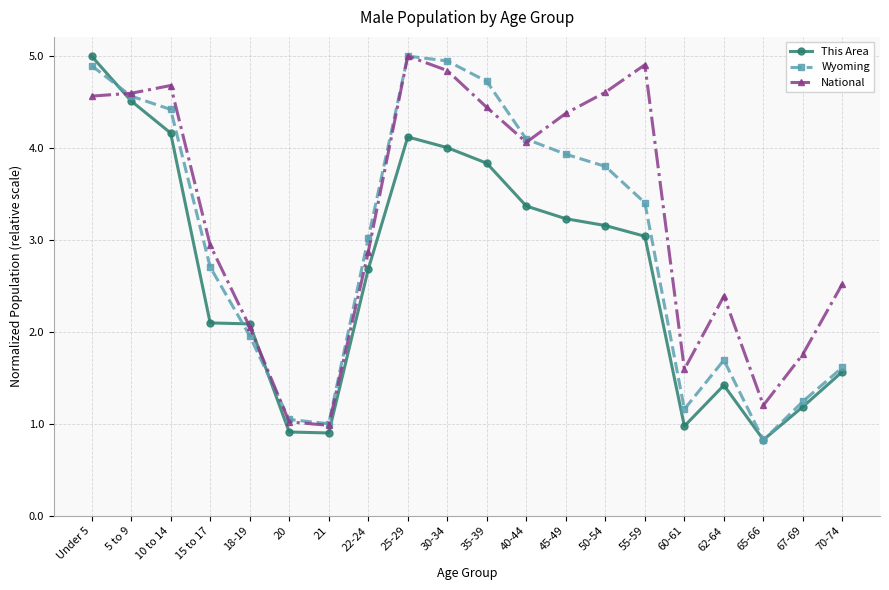

What is the difference between the maximum and minimum values in the National series?

4.0